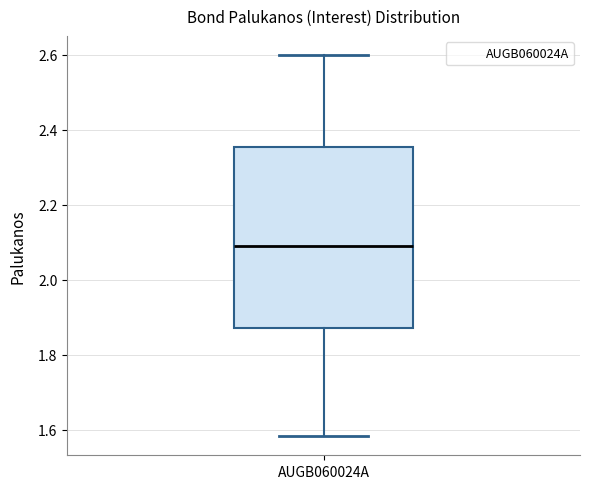

Read this box plot against the y-axis: the position of the median line, the range covered by the box, and the ends of both whiskers. The values are not printed on the chart, so give them approximately, as read against the axis.

median 2.10, box 1.88 to 2.36, whiskers 1.58 to 2.60